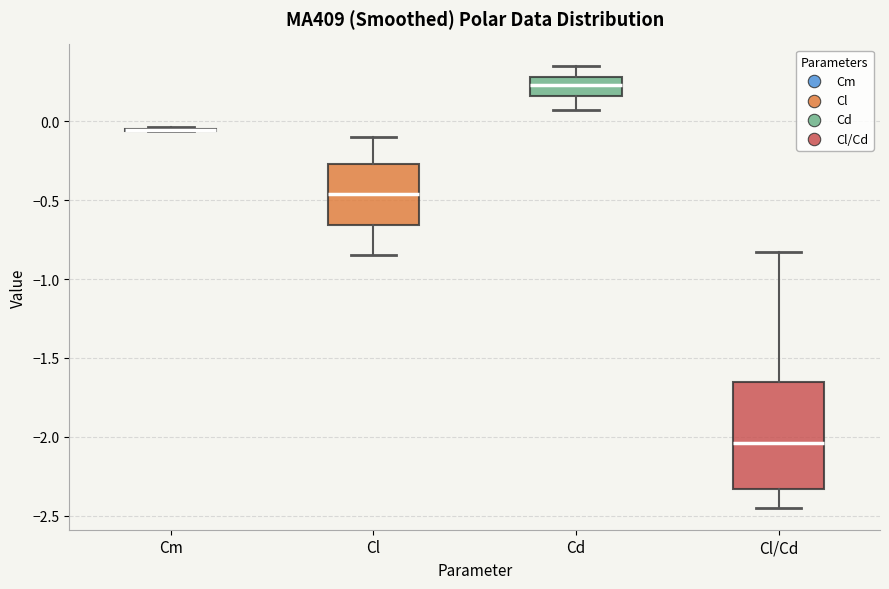

Reading left to right, read every box against the y-axis: the position of its median line, the range the box covers, and the ends of its whiskers. The values are not printed on the chart, so give them approximately, as read against the axis.

Cm: box collapsed to a line at -0.05, whiskers -0.05 to -0.05
Cl: median -0.45, box -0.65 to -0.25, whiskers -0.85 to -0.10
Cd: median 0.25, box 0.15 to 0.30, whiskers 0.05 to 0.35
Cl/Cd: median -2.05, box -2.35 to -1.65, whiskers -2.45 to -0.85